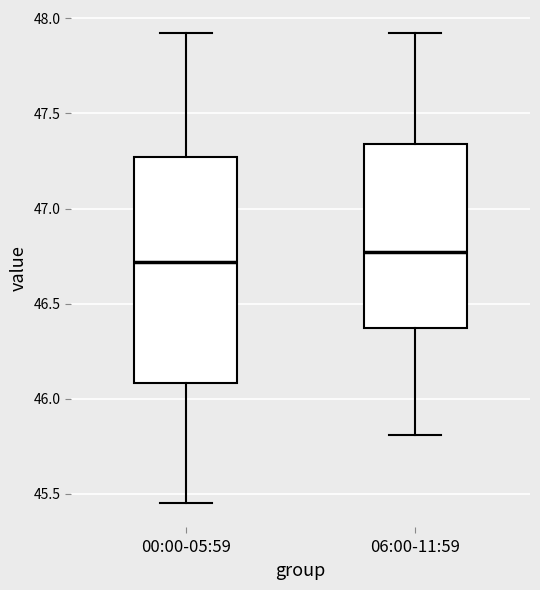

Which box is the tallest, from its lower edge to its upper edge?

00:00-05:59